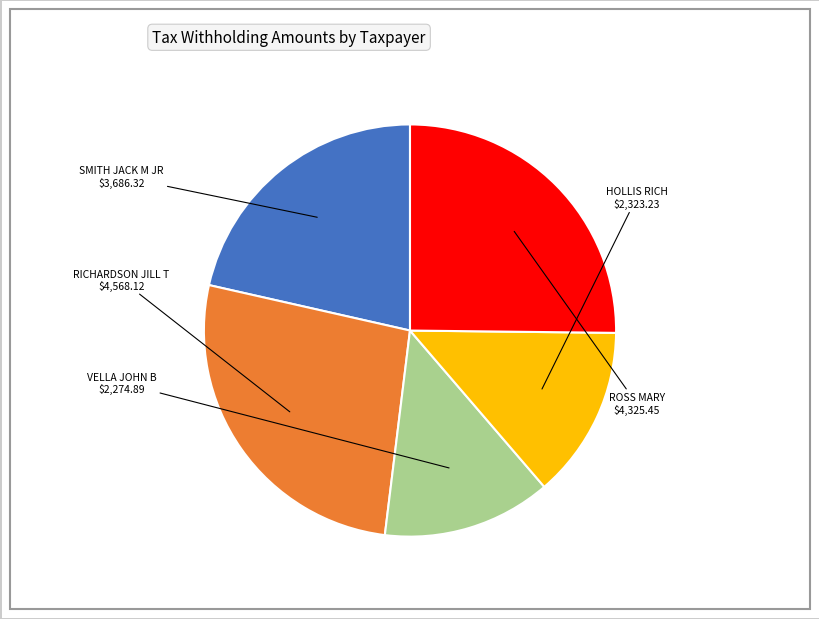

Is SMITH JACK M JR the majority of the pie?

No